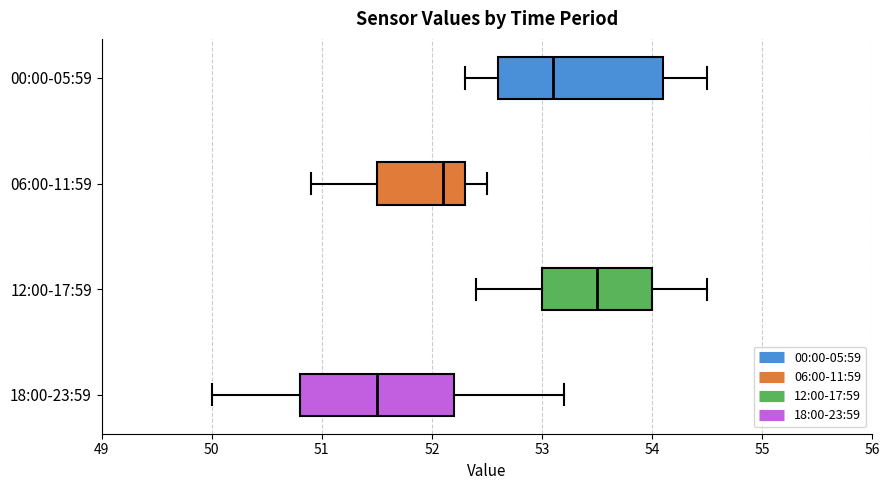

Where does the right whisker of the box for 12:00-17:59 end on the x-axis? The values are not printed on the chart, so give them approximately, as read against the axis.

54.5